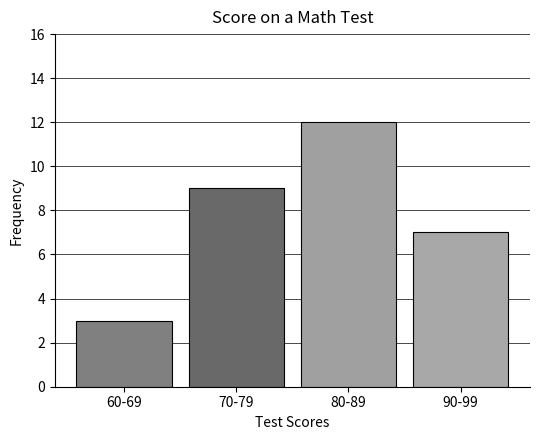

Reading left to right, transcribe all the data shown in this chart.

60-69=3	70-79=9	80-89=12	90-99=7